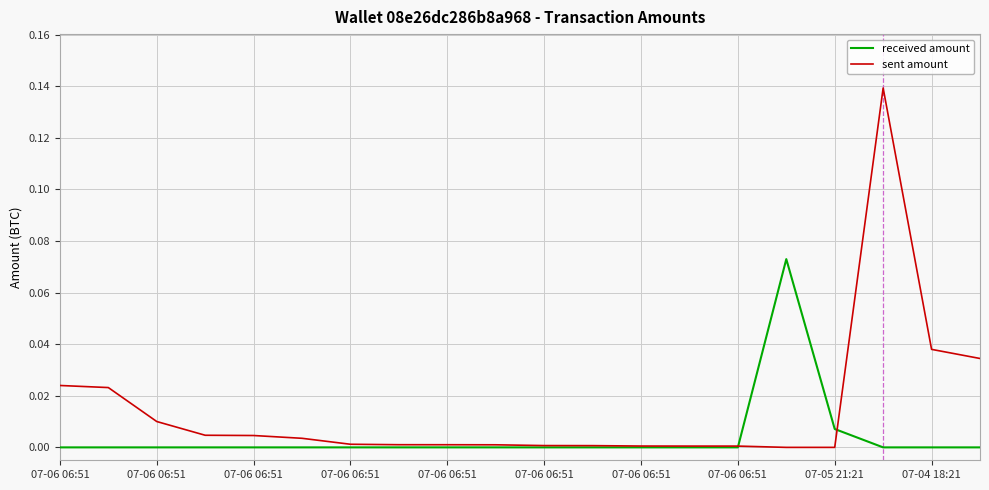

List the series in order of their overall mean, highest first.

sent amount, received amount